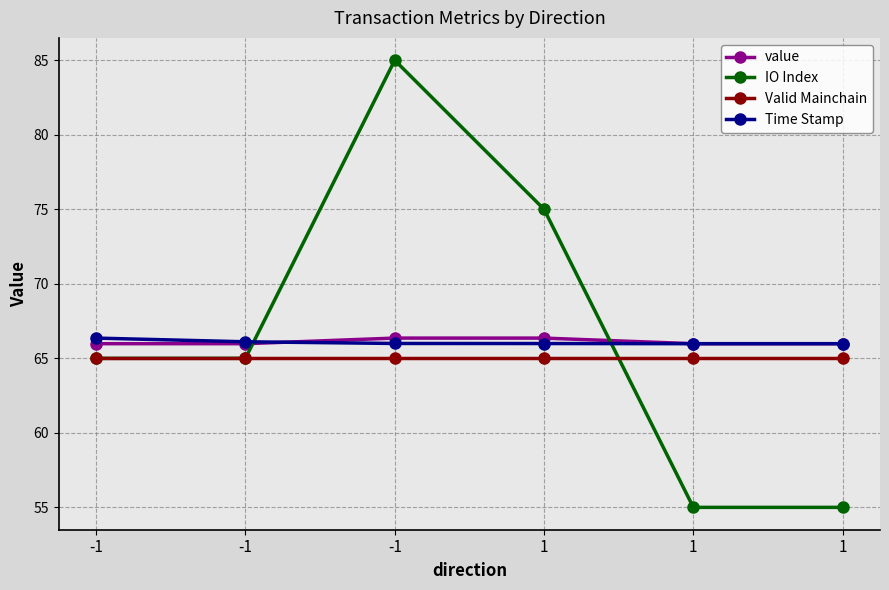

The value of IO Index at -1 is 113.3. True or false?

False